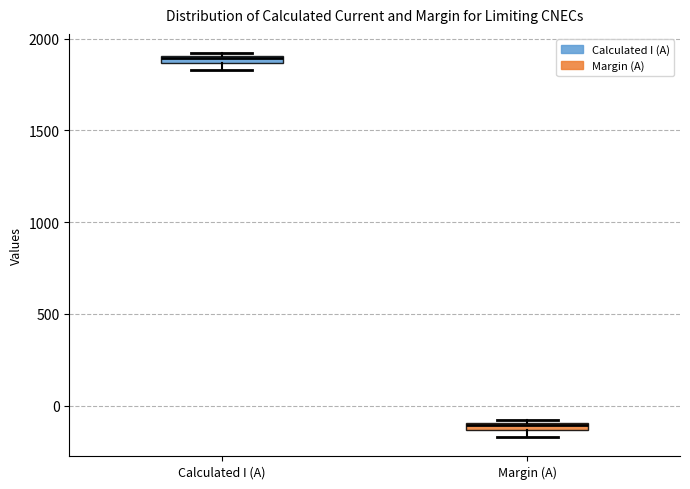

Where is the lower edge of the box for Margin (A) on the y-axis? The values are not printed on the chart, so give them approximately, as read against the axis.

-150